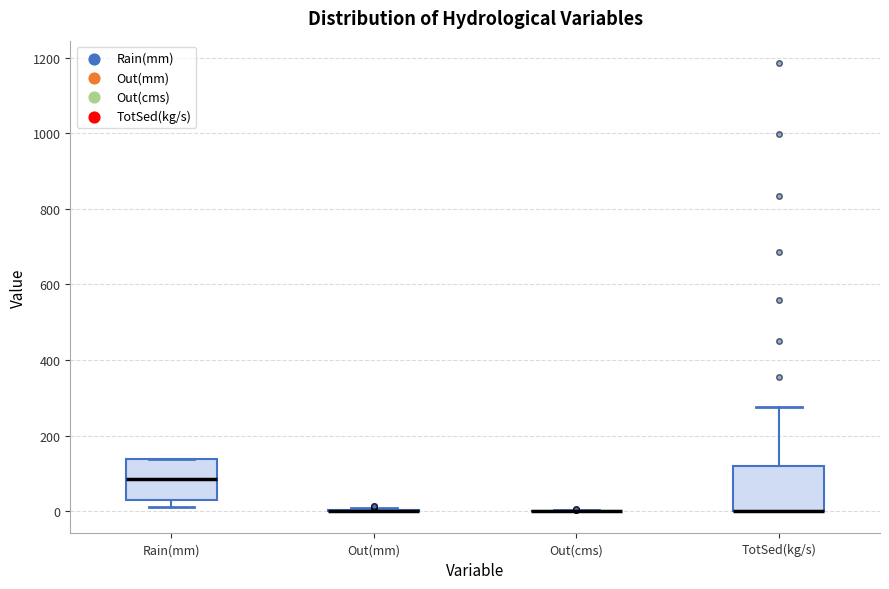

Reading left to right, transcribe this box plot: for each box, give where its median line is, the range the box spans, and where its two whiskers end, as read against the y-axis. The values are not printed on the chart, so give them approximately, as read against the axis.

Rain(mm): median 80, box 40 to 140, whiskers 20 to 140
Out(mm): box collapsed to a line at 0, whiskers 0 to 0
Out(cms): box collapsed to a line at 0, whiskers 0 to 0
TotSed(kg/s): median 0 (drawn on the box's lower edge), box 0 to 120, whiskers 0 to 280